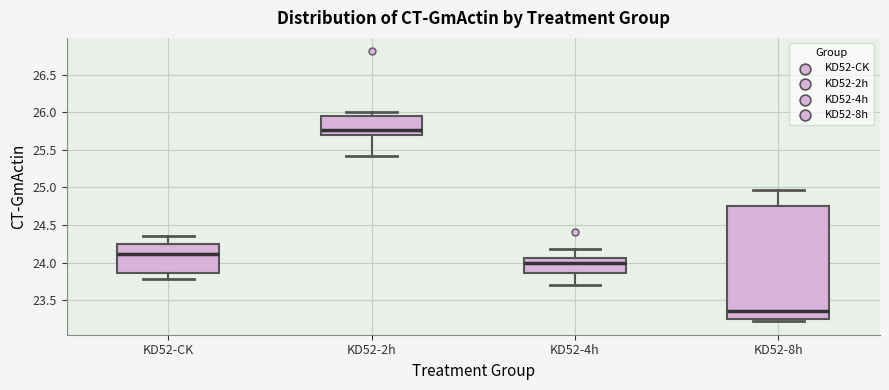

Reading left to right, read every box against the y-axis: the position of its median line, the range the box covers, and the ends of its whiskers. The values are not printed on the chart, so give them approximately, as read against the axis.

KD52-CK: median 24.10, box 23.85 to 24.25, whiskers 23.80 to 24.35
KD52-2h: median 25.75, box 25.70 to 25.95, whiskers 25.40 to 26.00
KD52-4h: median 24.00, box 23.85 to 24.05, whiskers 23.70 to 24.20
KD52-8h: median 23.35, box 23.25 to 24.75, whiskers 23.20 to 24.95